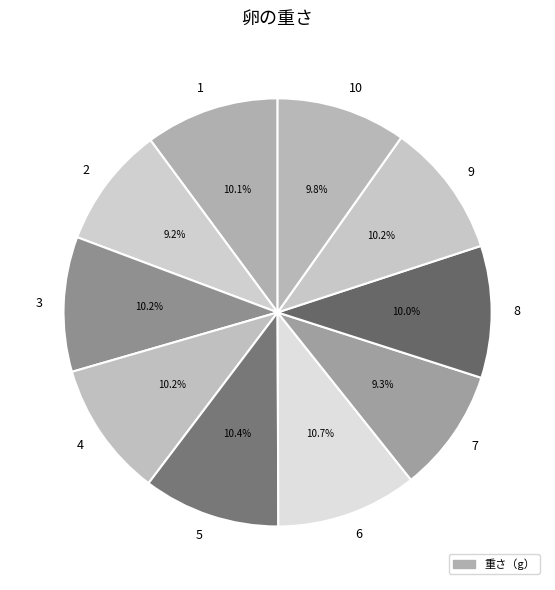

What percentage is the 1 slice, to the nearest percent?

10%